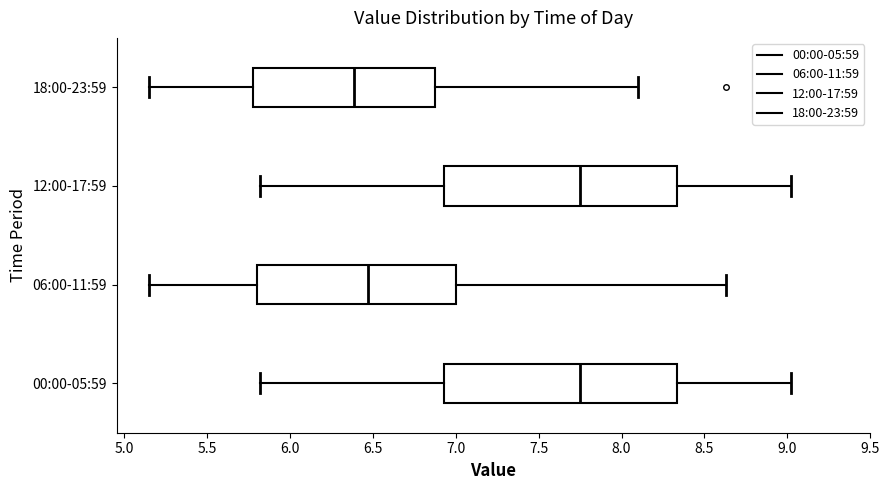

Reading bottom to top, read every box against the x-axis: the position of its median line, the range the box covers, and the ends of its whiskers. The values are not printed on the chart, so give them approximately, as read against the axis.

00:00-05:59: median 7.75, box 6.95 to 8.35, whiskers 5.80 to 9.00
06:00-11:59: median 6.45, box 5.80 to 7.00, whiskers 5.15 to 8.65
12:00-17:59: median 7.75, box 6.95 to 8.35, whiskers 5.80 to 9.00
18:00-23:59: median 6.40, box 5.80 to 6.90, whiskers 5.15 to 8.10